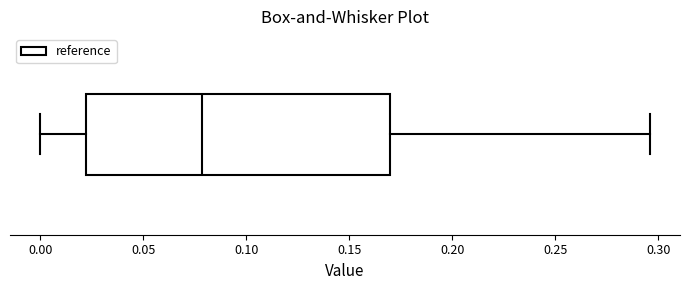

Transcribe this box plot: give where the median line is, the range the box spans, and where the two whiskers end, as read against the x-axis. The values are not printed on the chart, so give them approximately, as read against the axis.

median 0.080, box 0.020 to 0.170, whiskers 0.000 to 0.295